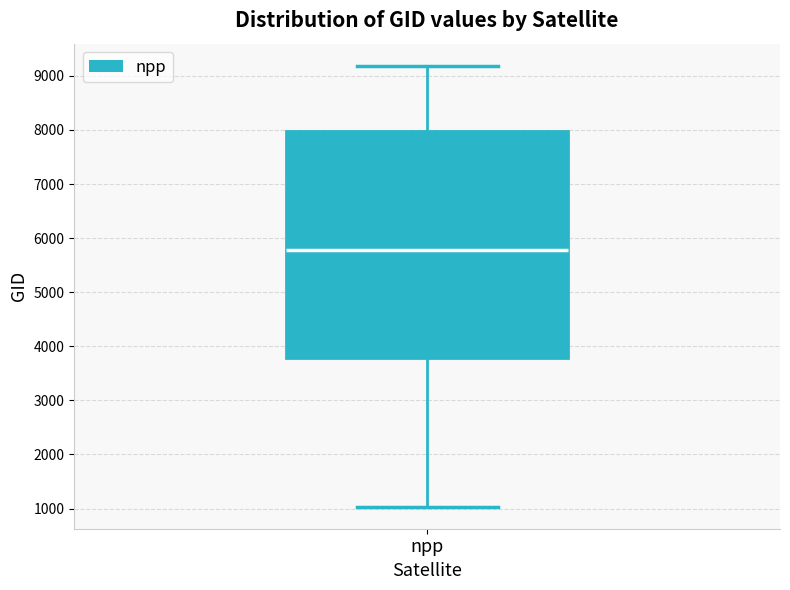

Transcribe this box plot: give where the median line is, the range the box spans, and where the two whiskers end, as read against the y-axis. The values are not printed on the chart, so give them approximately, as read against the axis.

median 5800, box 3800 to 8000, whiskers 1000 to 9200